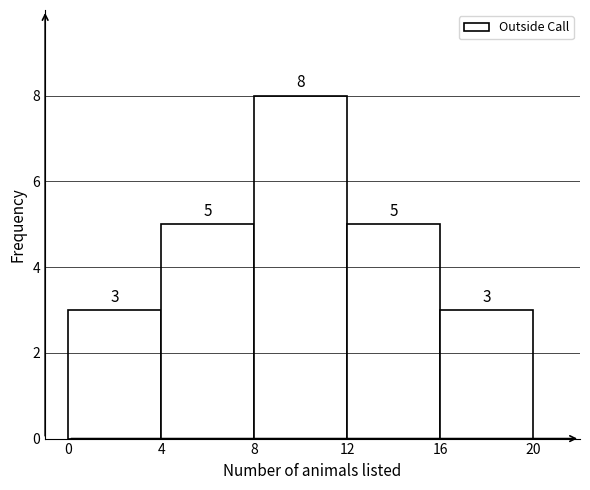

How tall is the bar that spans 0 to 4 on the x-axis?

3